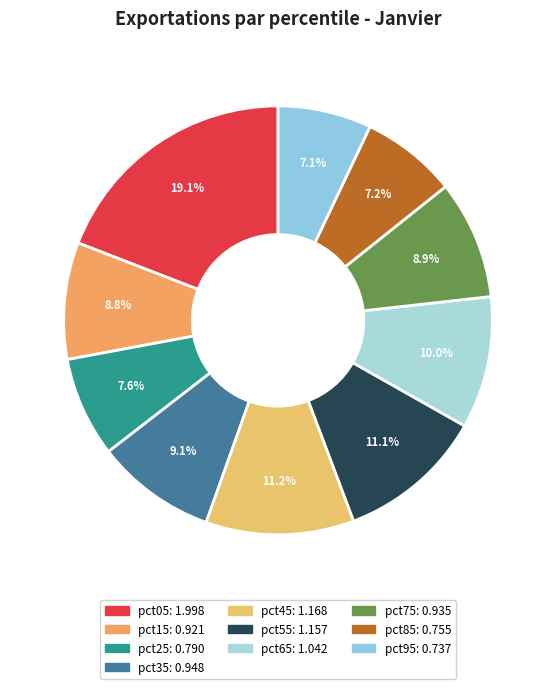

The pct95 slice represents 1% of the pie. True or false?

False